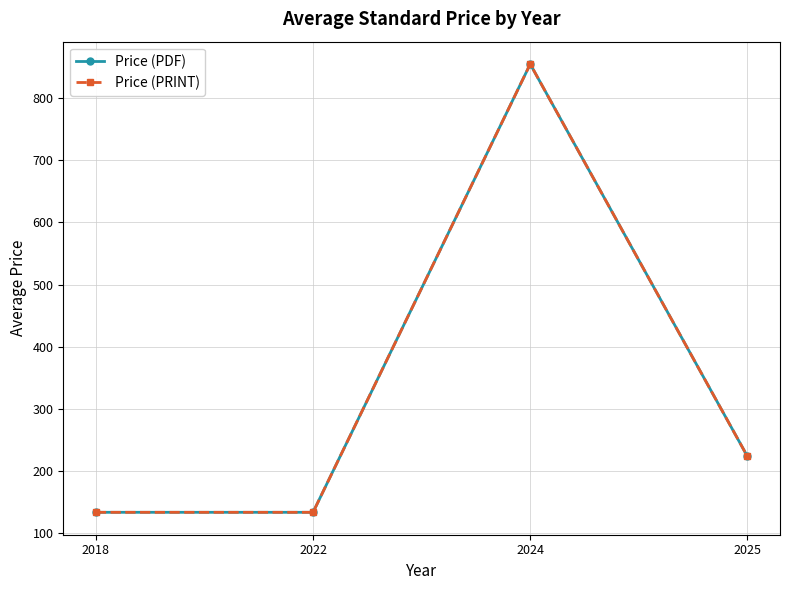

Does the chart have visible grid lines?

Yes